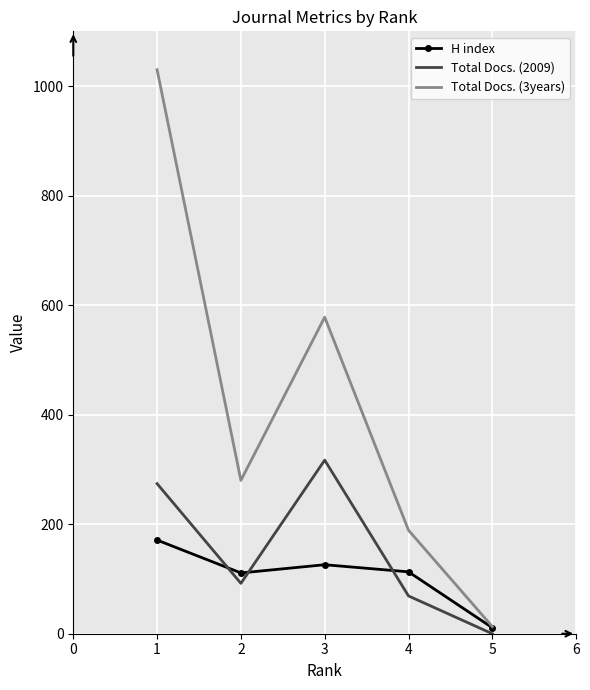

Rank the categories by Total Docs. (3years) value from highest to lowest.

1, 3, 2, 4, 5